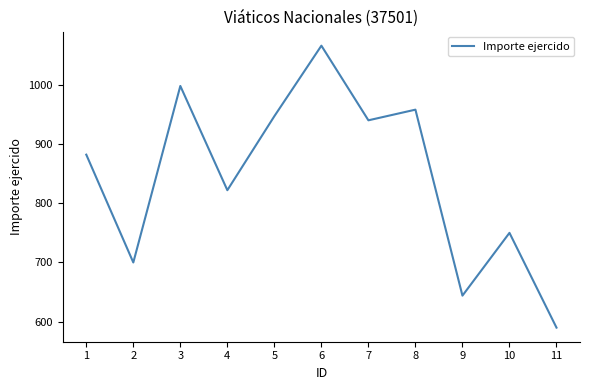

The chart shows a value of 259 at 9. True or false?

False